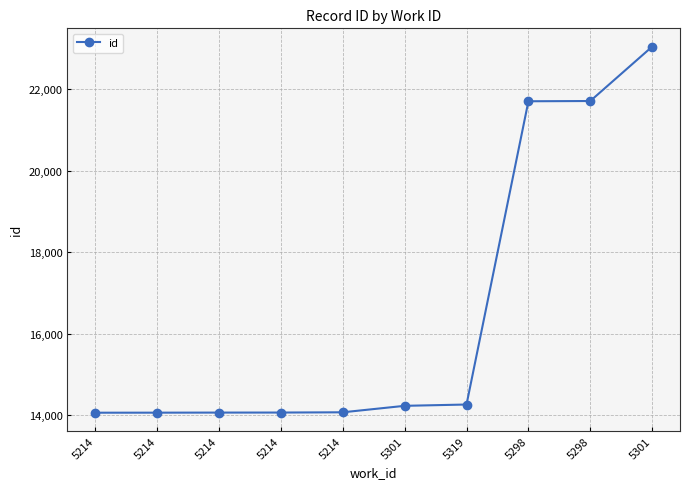

Is it true that the value at 5214 is 22256?

False